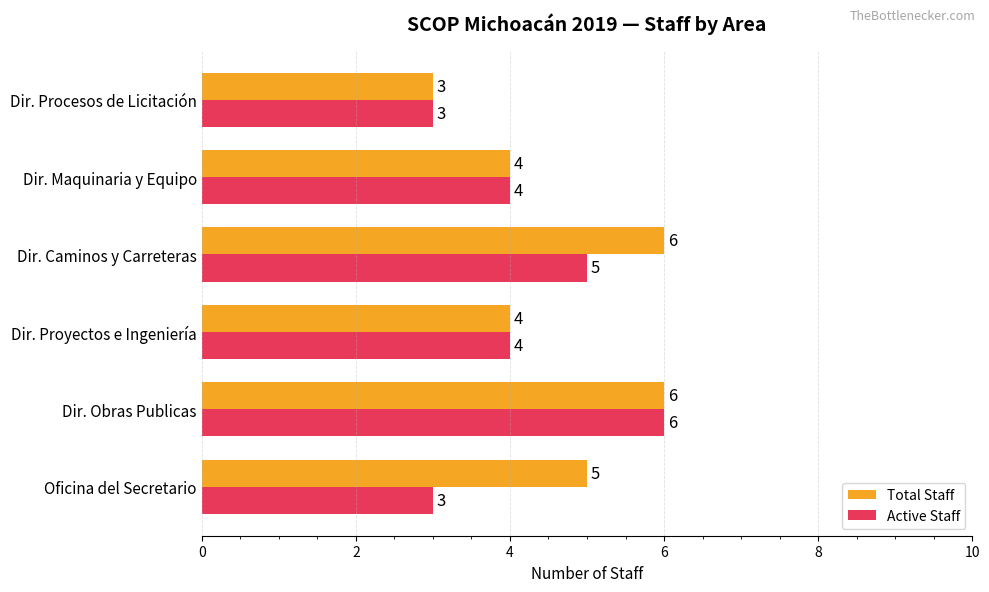

What is the total value across all series at Dir. Obras Publicas?

12